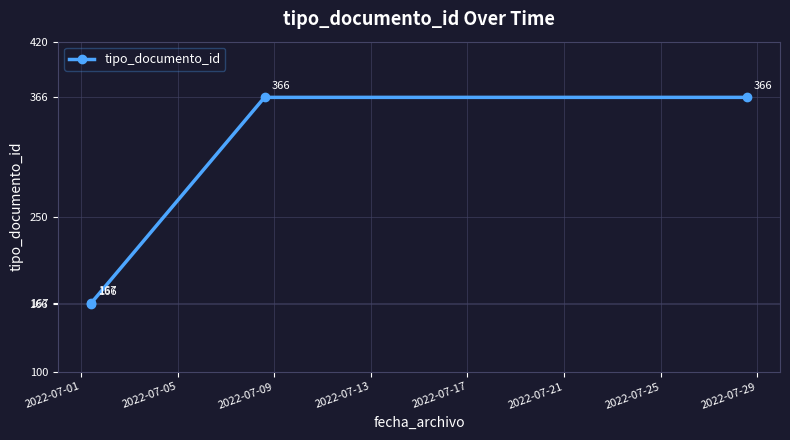

Reading left to right, list all the values displayed in this chart.

167	166	366	366